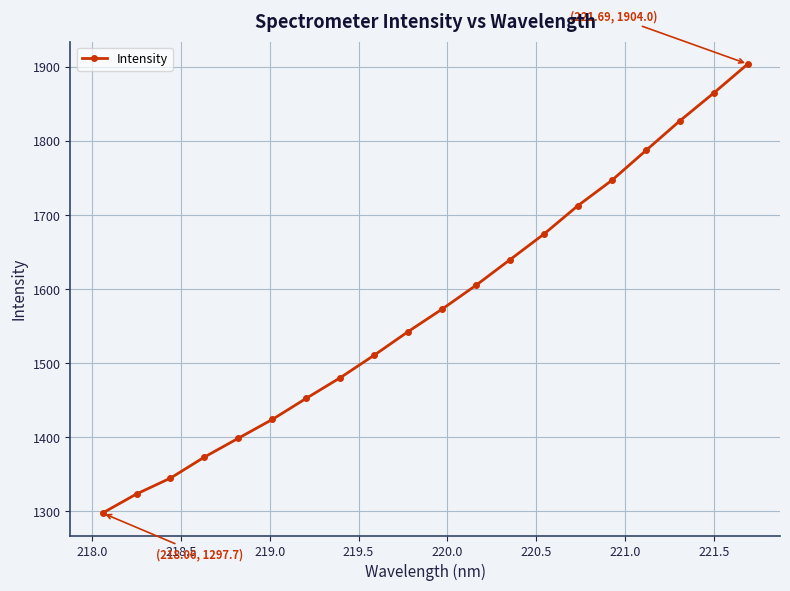

True or false: the data has more than 1 interior local peaks.

False